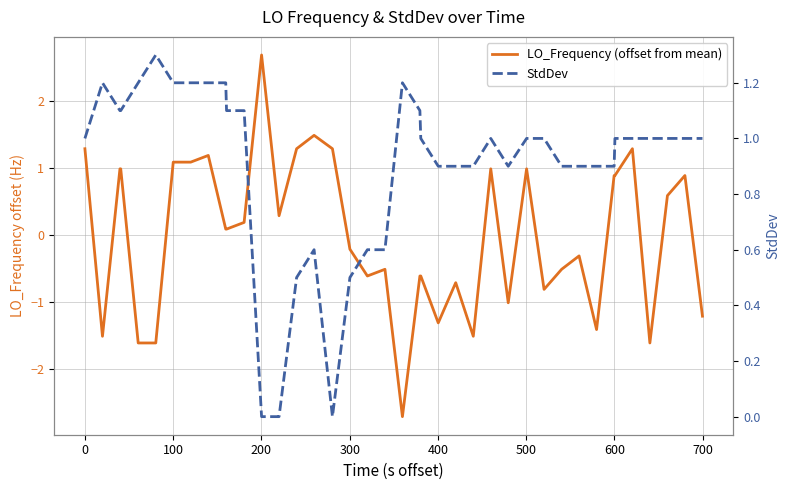

How many values in LO_Frequency (offset from mean) are below zero?

19